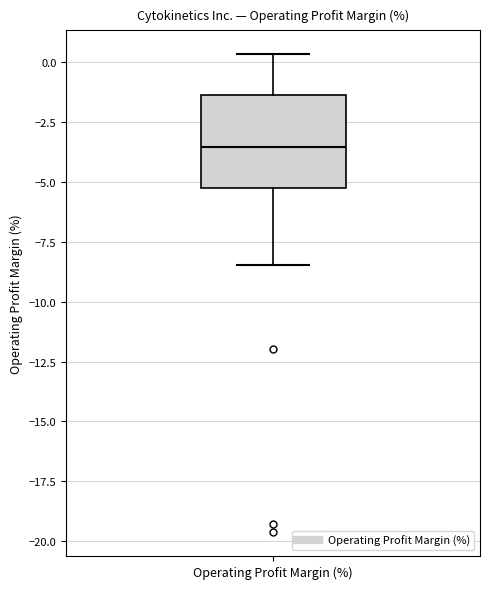

Read this box plot against the y-axis: the position of the median line, the range covered by the box, and the ends of both whiskers. The values are not printed on the chart, so give them approximately, as read against the axis.

median -3.5, box -5.5 to -1.5, whiskers -8.5 to 0.5